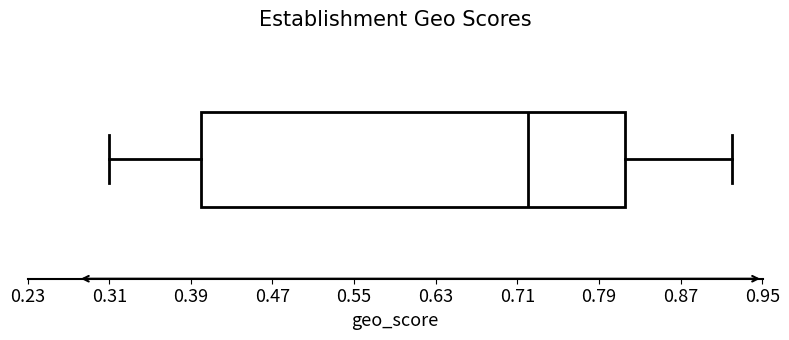

Where does the right whisker of the box end on the x-axis? The values are not printed on the chart, so give them approximately, as read against the axis.

0.92